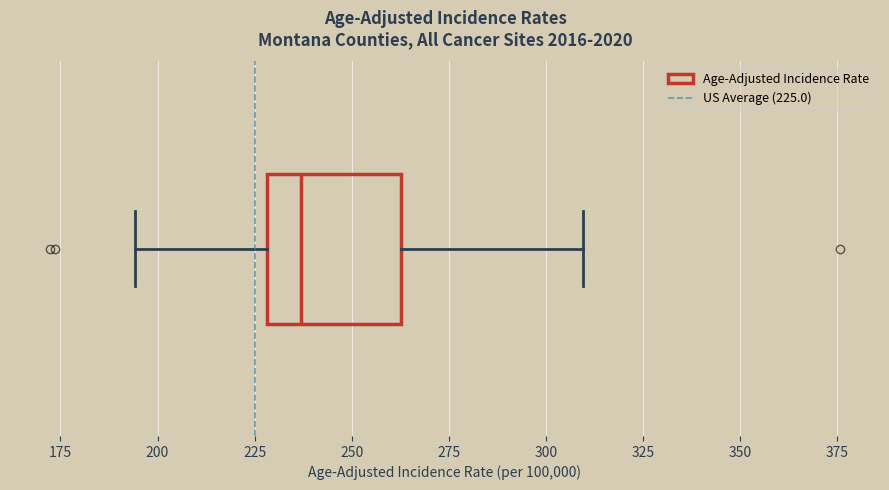

Read this box plot against the x-axis: the position of the median line, the range covered by the box, and the ends of both whiskers. The values are not printed on the chart, so give them approximately, as read against the axis.

median 235, box 230 to 265, whiskers 195 to 310